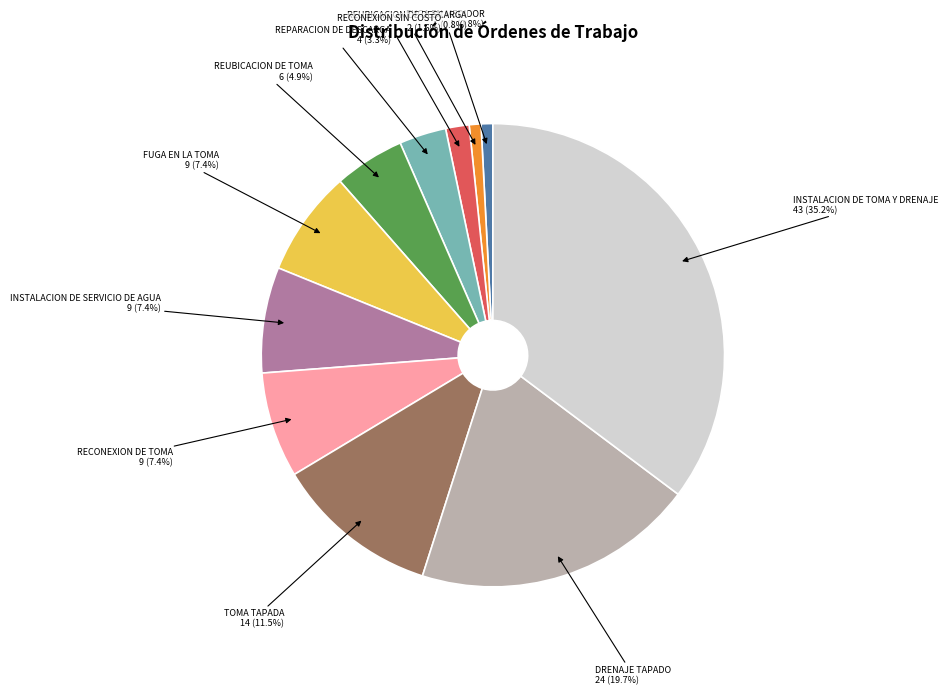

Does any single category account for the majority?

No